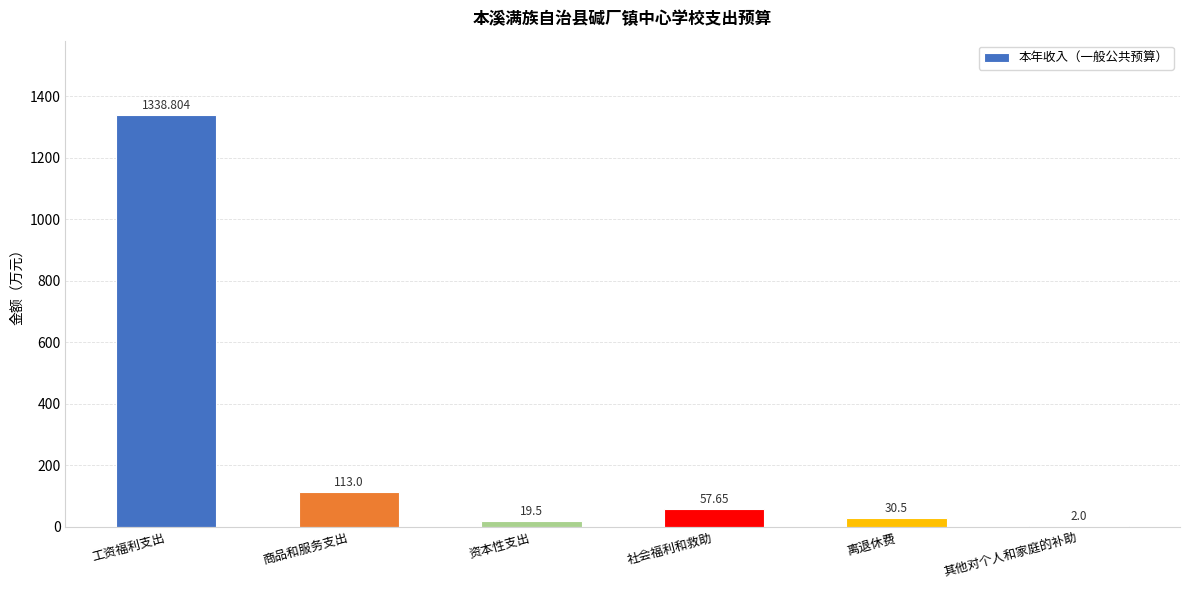

What is the change in value from 资本性支出 to 其他对个人和家庭的补助?

-17.5